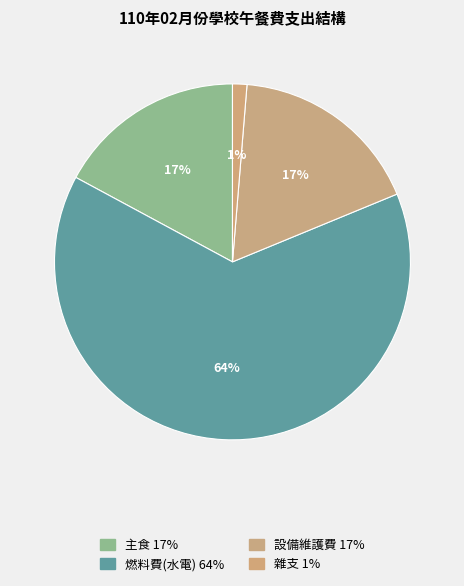

How many slices are in this pie chart?

4